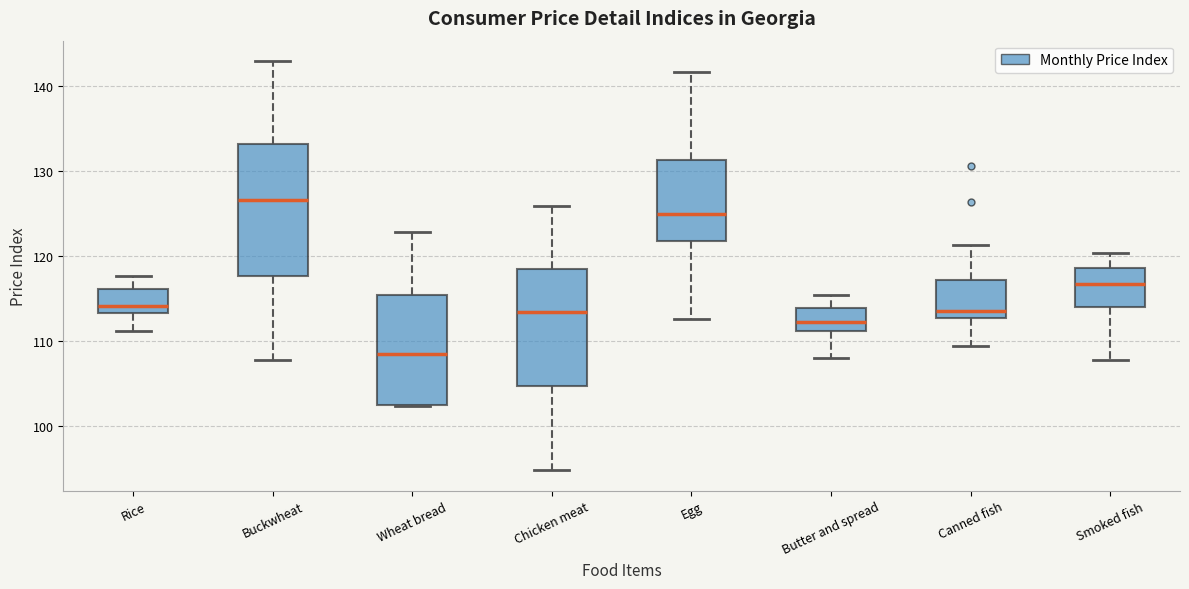

Which box's median line is the highest?

Buckwheat